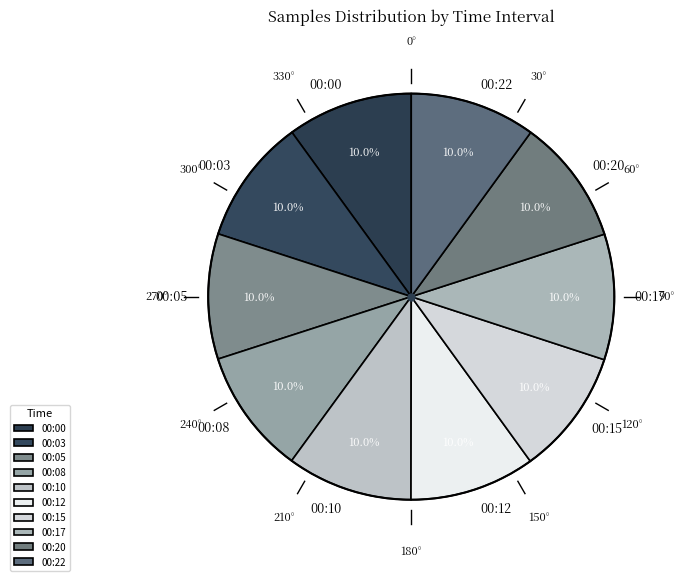

Is 00:05 the majority of the pie?

No